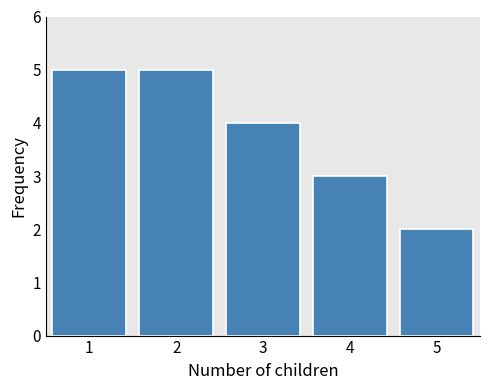

Reading left to right, extract all data points from this chart.

5	5	4	3	2